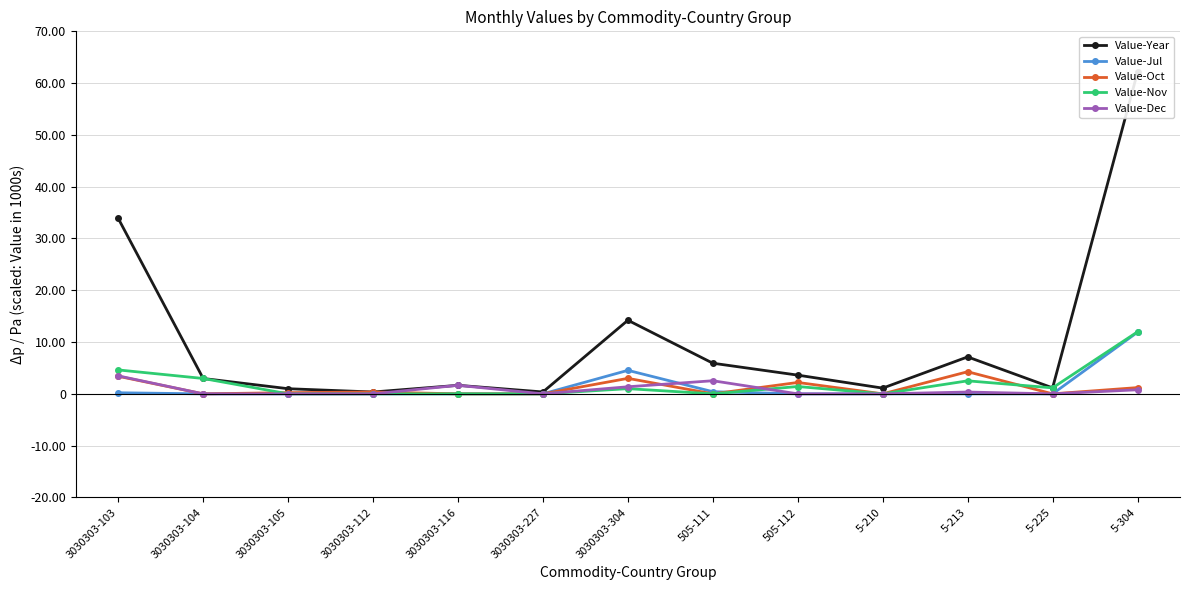

Which has a higher value, 3030303-304 or 5-304?

5-304